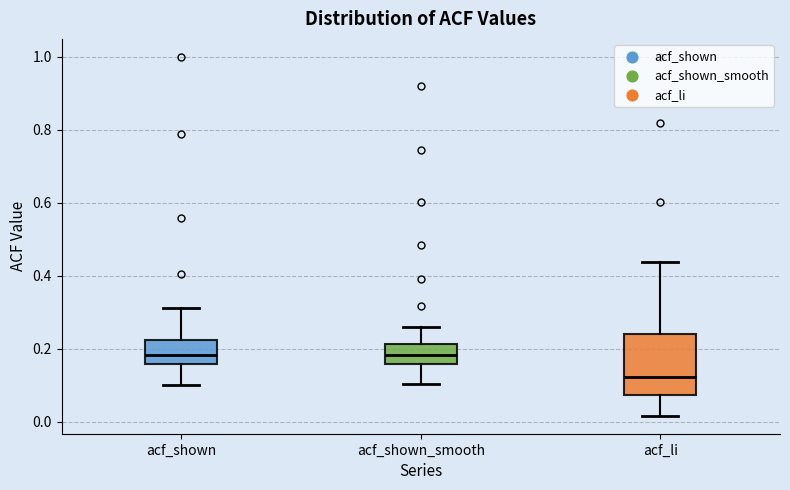

Reading left to right, transcribe this box plot: for each box, give where its median line is, the range the box spans, and where its two whiskers end, as read against the y-axis. The values are not printed on the chart, so give them approximately, as read against the axis.

acf_shown: median 0.18, box 0.16 to 0.22, whiskers 0.10 to 0.32
acf_shown_smooth: median 0.18, box 0.16 to 0.22, whiskers 0.10 to 0.26
acf_li: median 0.12, box 0.08 to 0.24, whiskers 0.02 to 0.44